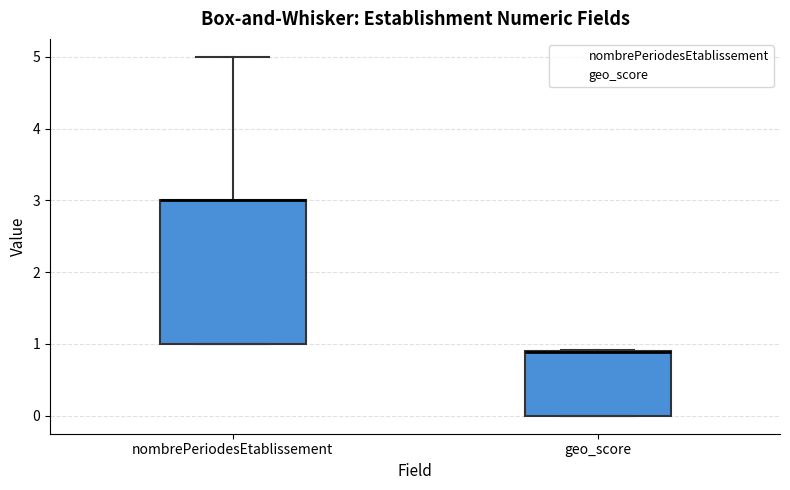

Reading left to right, transcribe this box plot: for each box, give where its median line is, the range the box spans, and where its two whiskers end, as read against the y-axis. The values are not printed on the chart, so give them approximately, as read against the axis.

nombrePeriodesEtablissement: median 3.0 (drawn on the box's upper edge), box 1.0 to 3.0, whiskers 1.0 to 5.0
geo_score: median 0.9 (drawn on the box's upper edge), box 0.0 to 0.9, whiskers 0.0 to 0.9